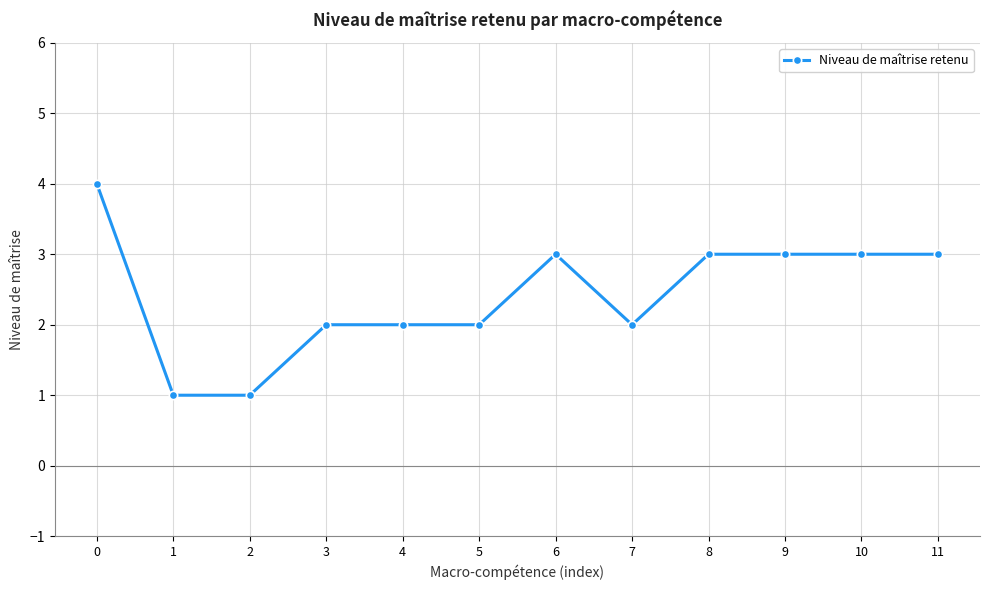

Is this an area chart (filled region under the line)?

No